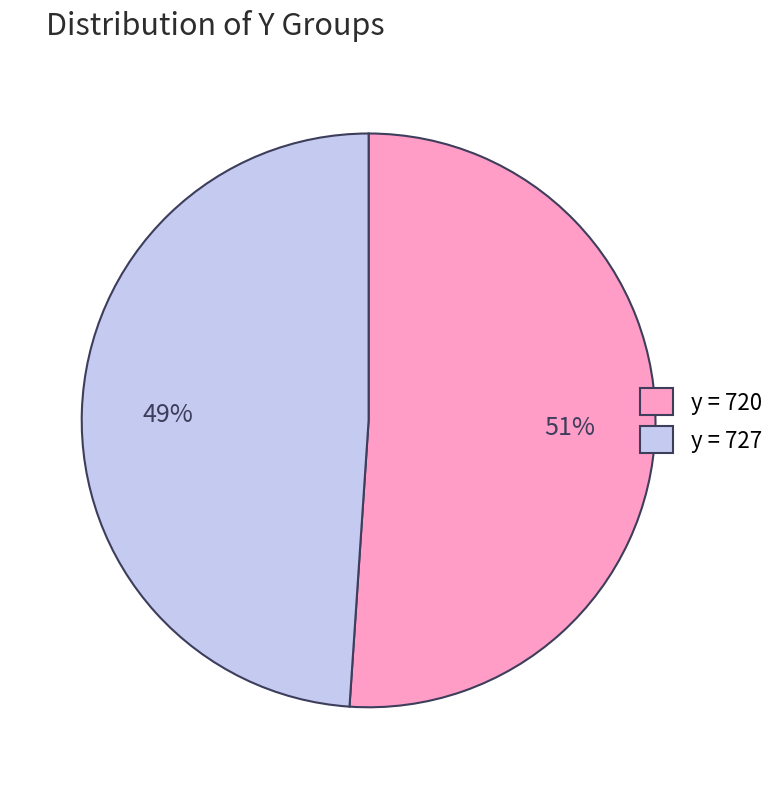

How many segments does this pie chart have?

2